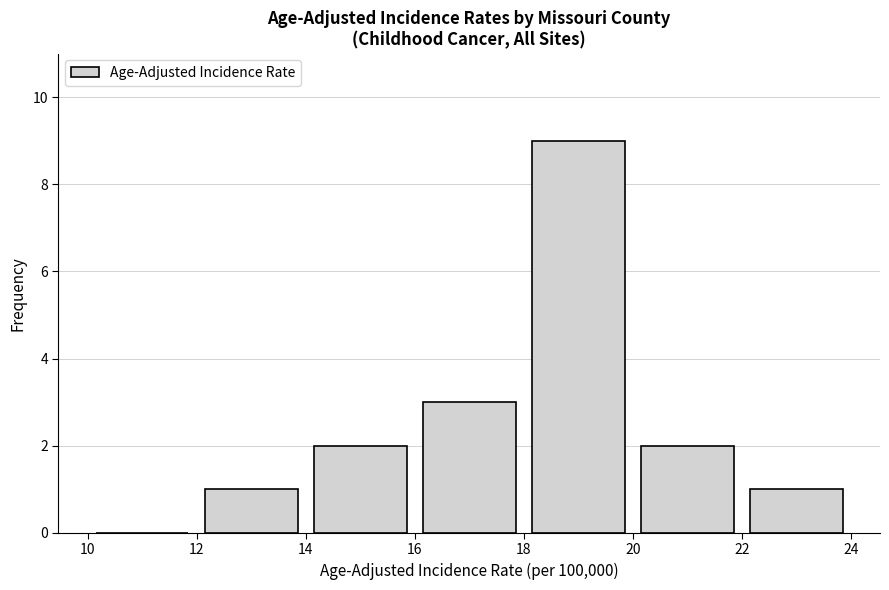

Reading left to right, transcribe this chart: for each bar, give the range it covers on the x-axis and its height. The values are not printed on the chart, so give them approximately, as read against the axis.

10 to 12: 0
12 to 14: 1
14 to 16: 2
16 to 18: 3
18 to 20: 9
20 to 22: 2
22 to 24: 1